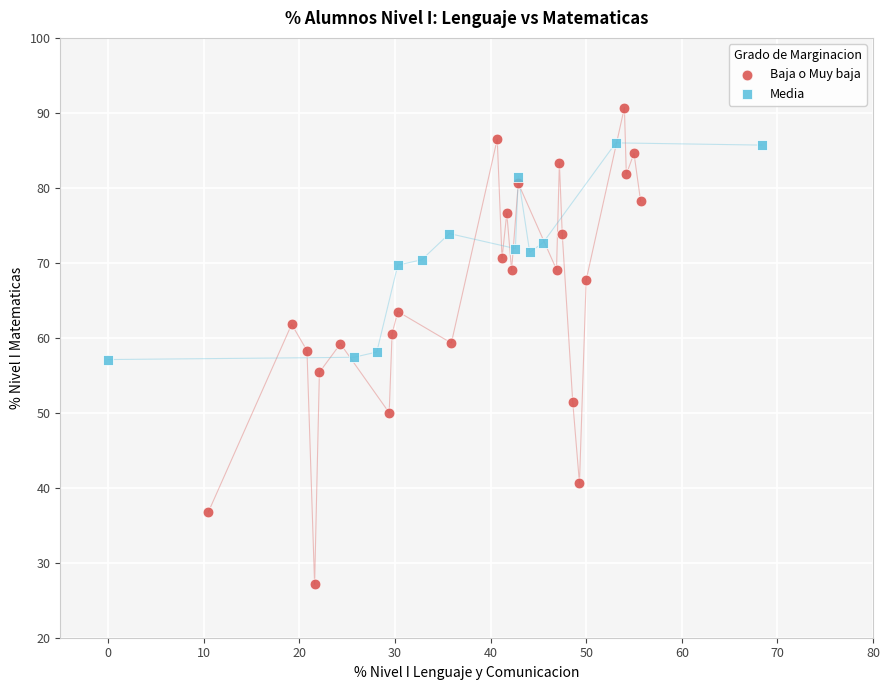

Which series contains the lowest Y value?

Baja o Muy baja